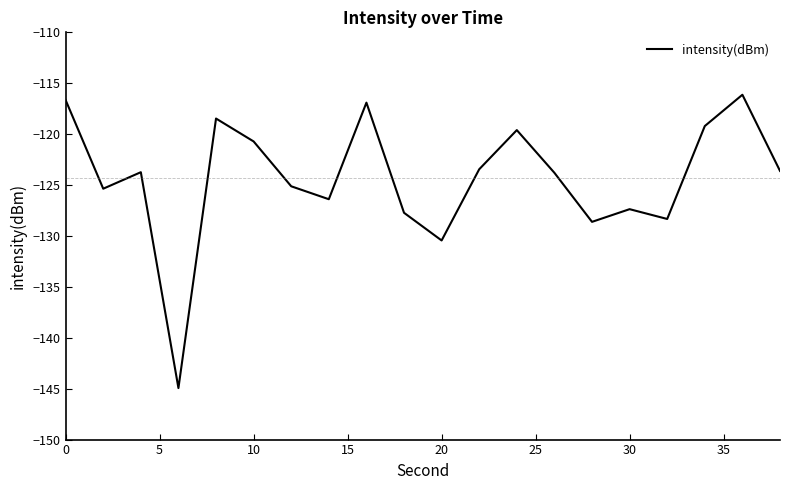

What is the greatest value displayed?

-116.1